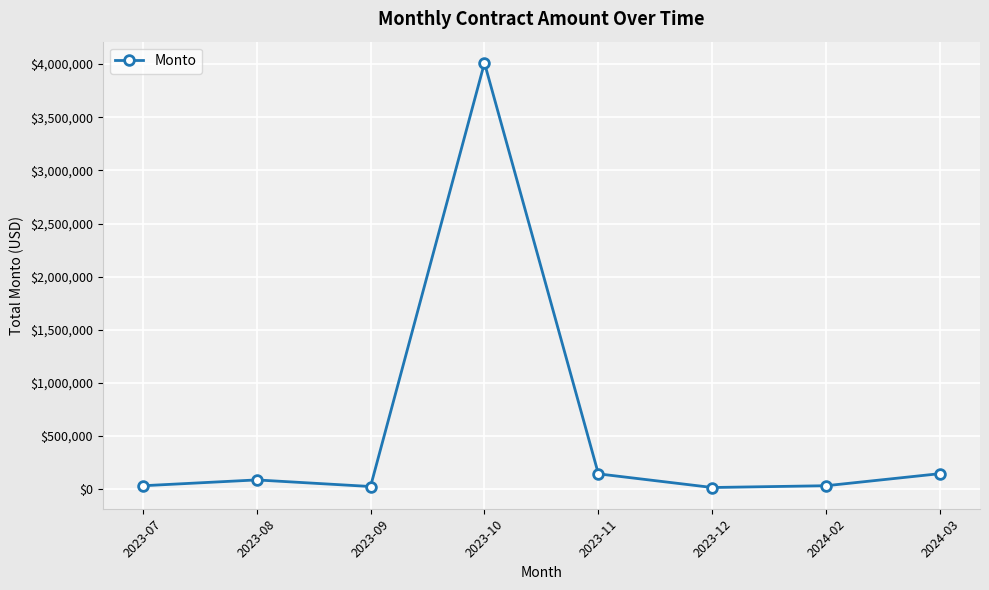

What is the greatest value displayed?

4011047.1